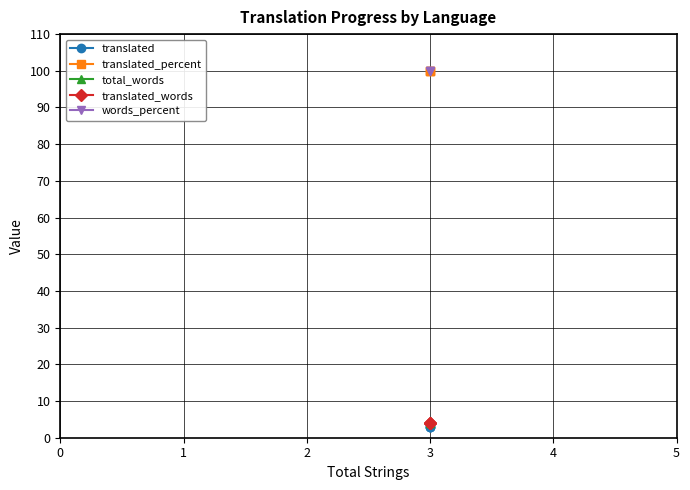

What is the value of the translated_words point at the 3rd from the left?

4